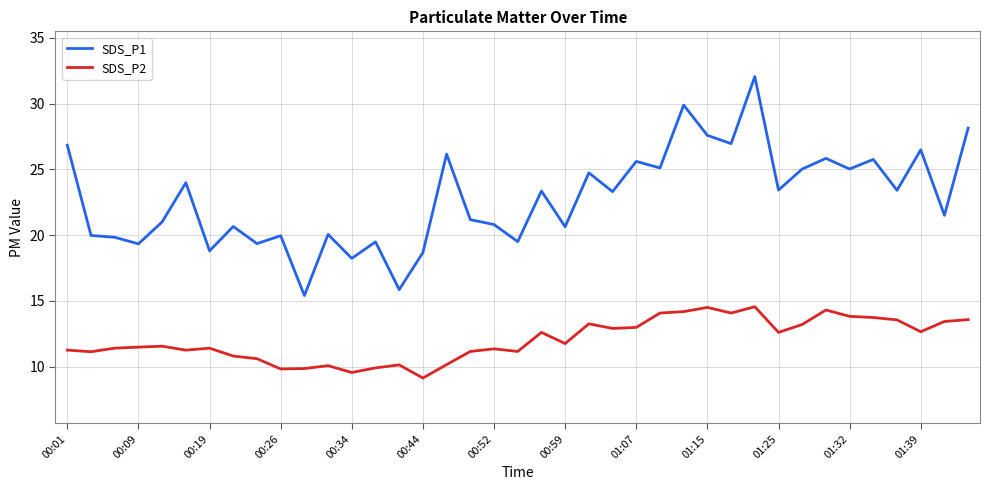

What is the difference between the second highest and minimum values in the SDS_P1 series?

14.5